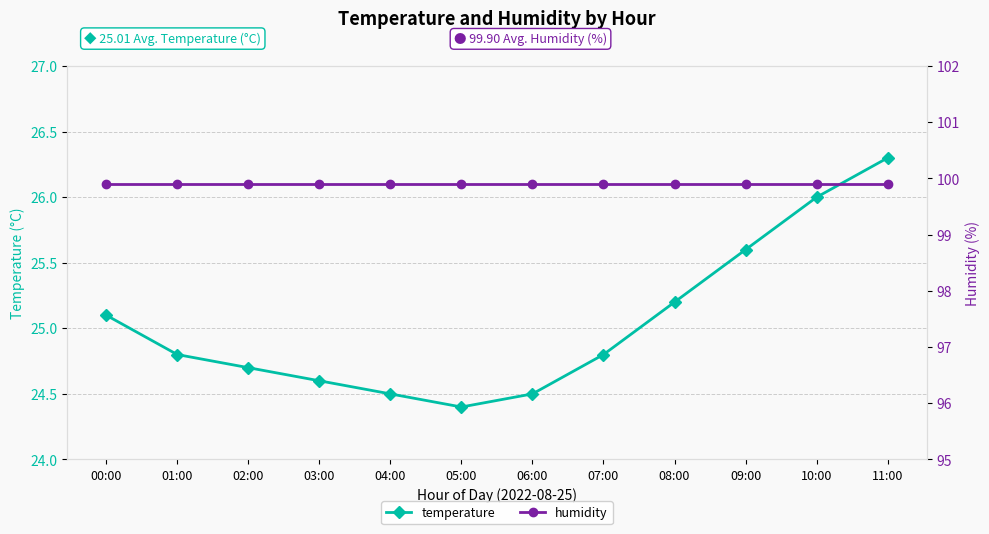

True or false: humidity has more than 1 interior local peaks.

False